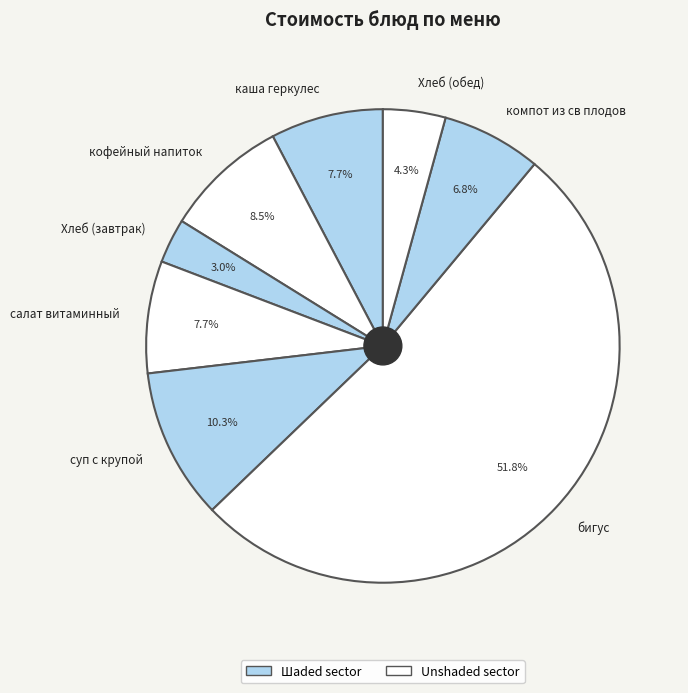

To the nearest percent, what is the average slice percentage?

12%